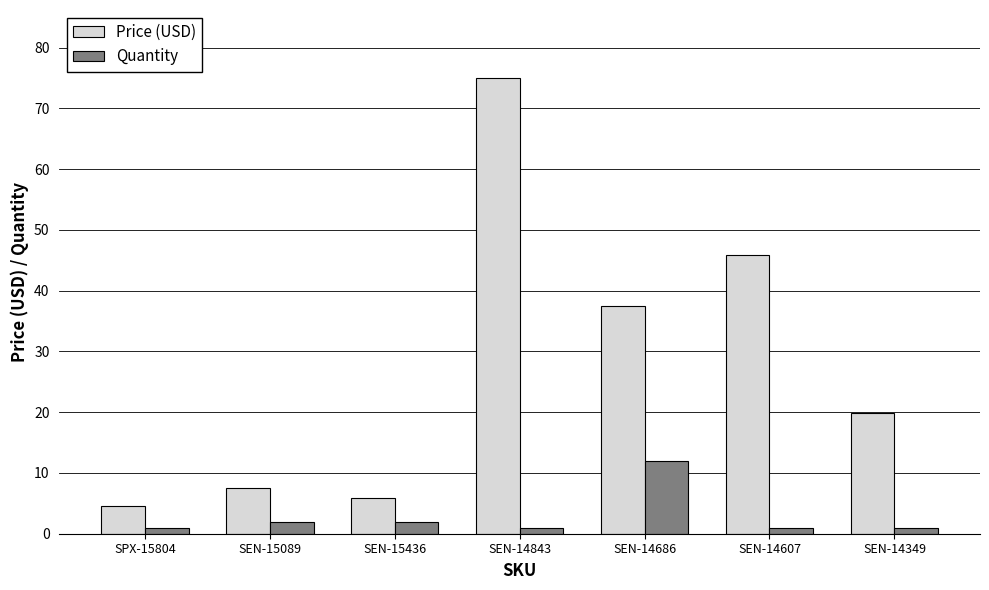

How many data points does each series have?

7